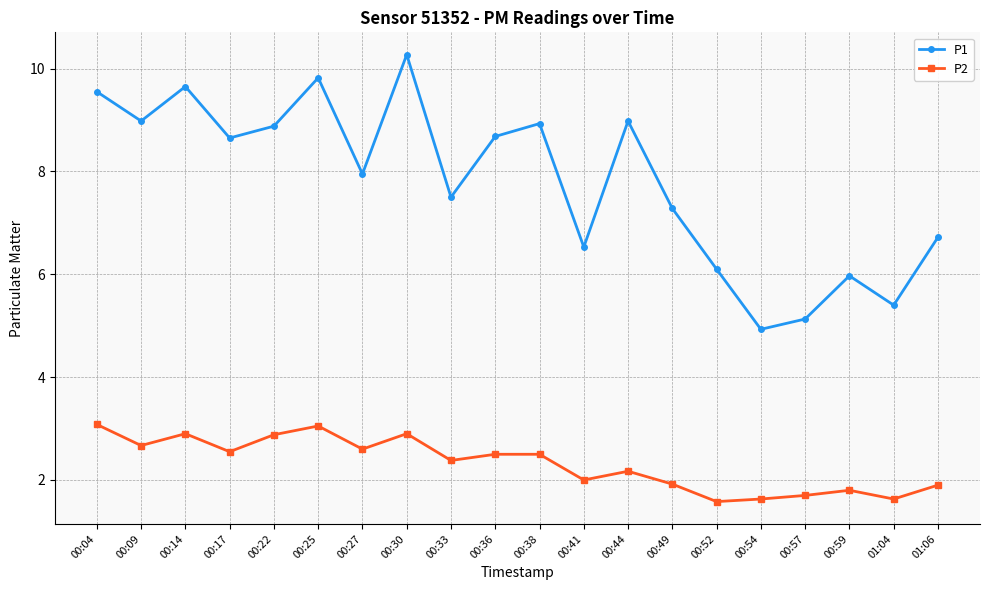

What is the label of the 7th point from the left?

00:27